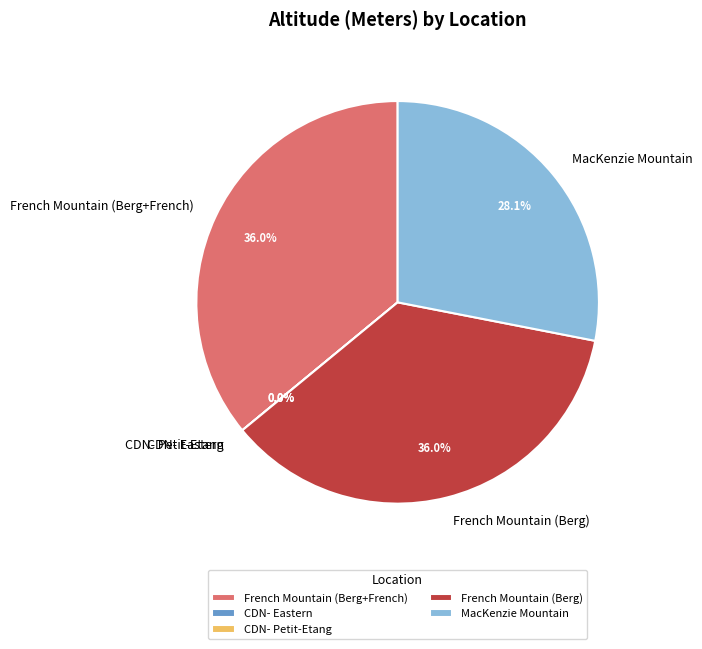

True or false: French Mountain (Berg+French) accounts for 36% of the total.

True